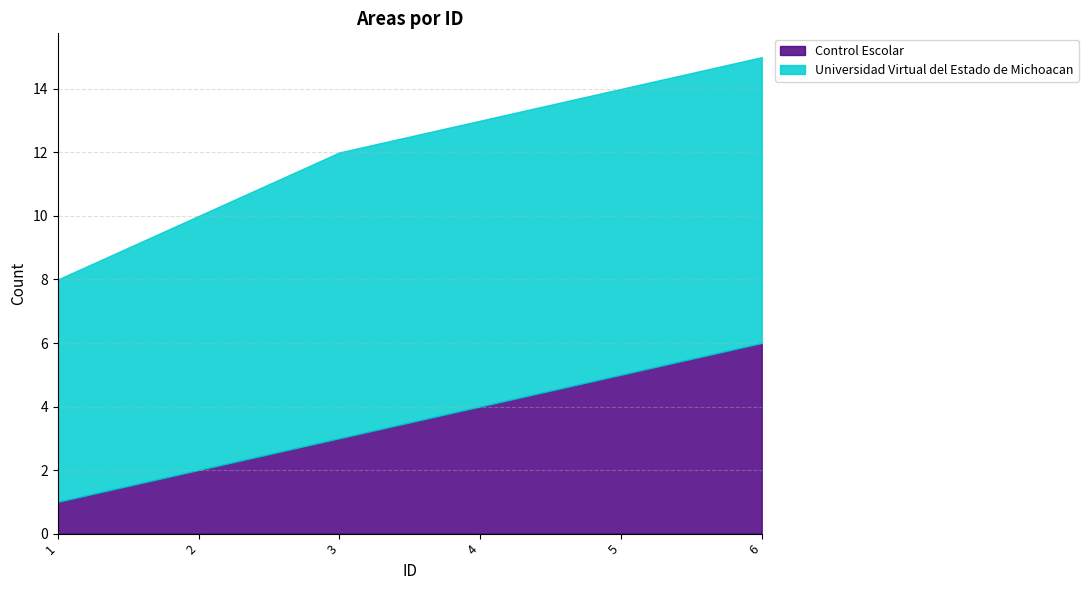

True or false: Universidad Virtual del Estado de Michoacan and Control Escolar intersect in this chart.

False